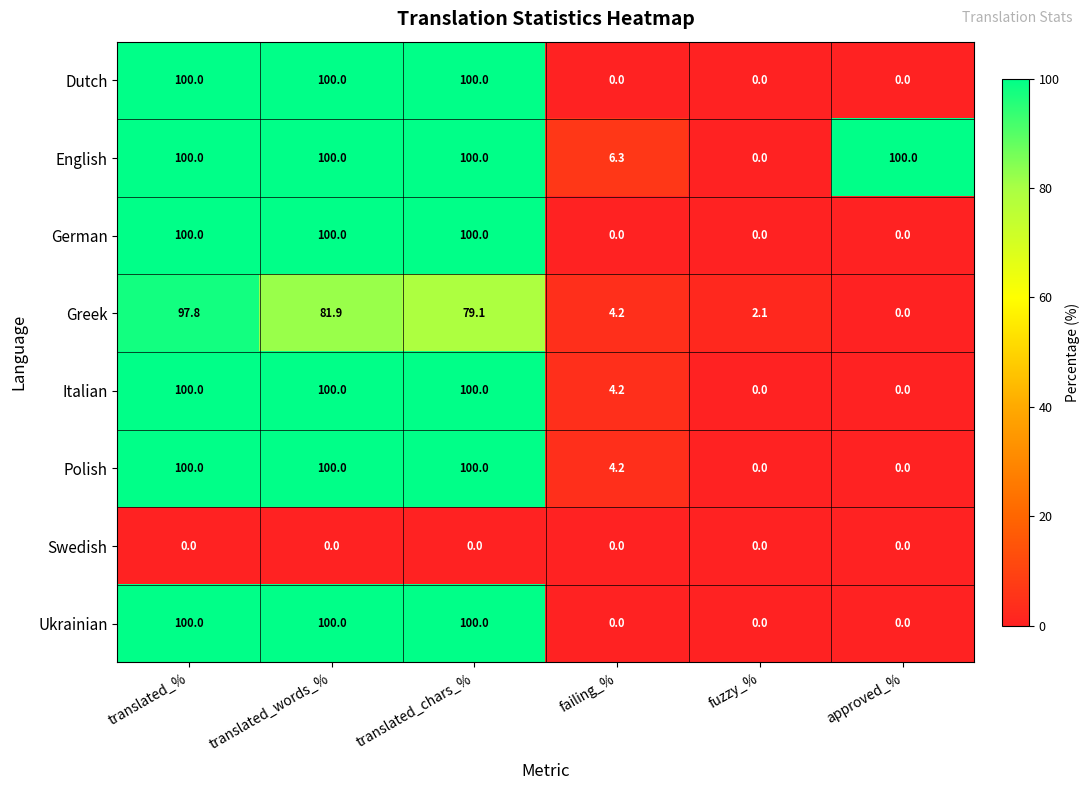

What is the sum of all German values?

300.0